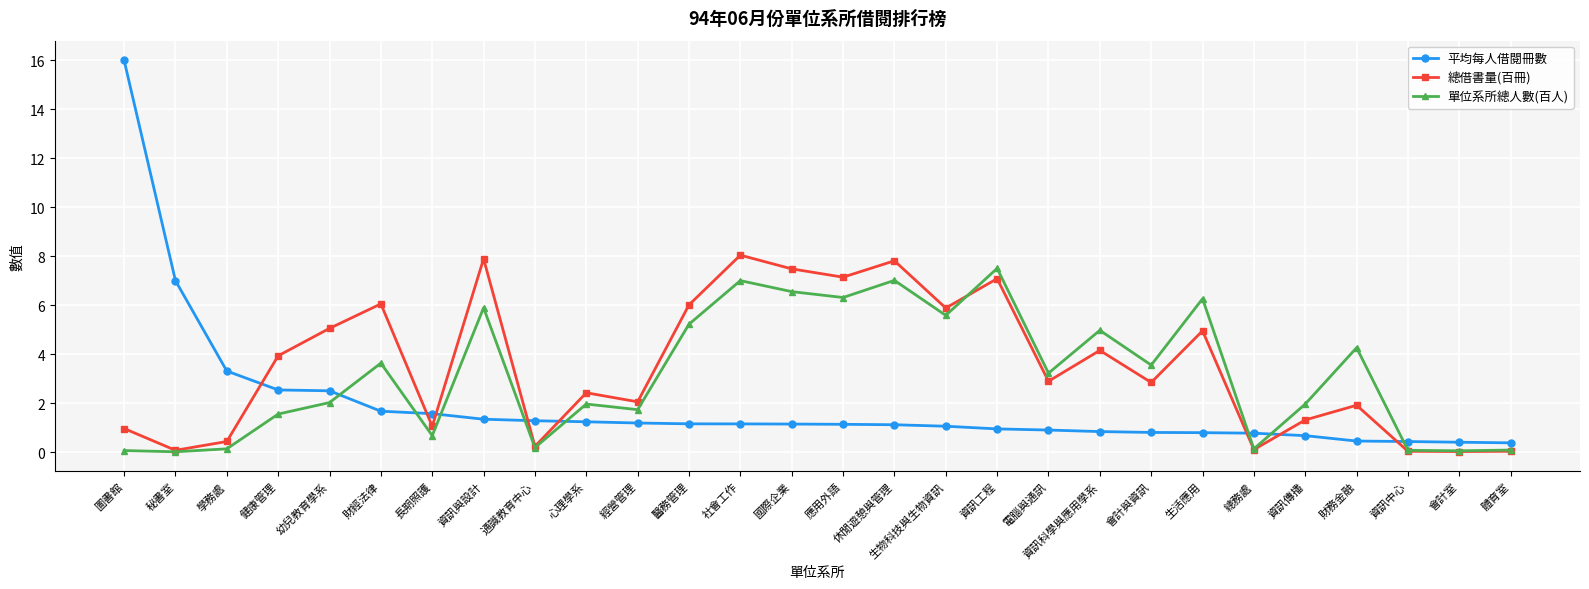

Count the number of categories in the chart.

28